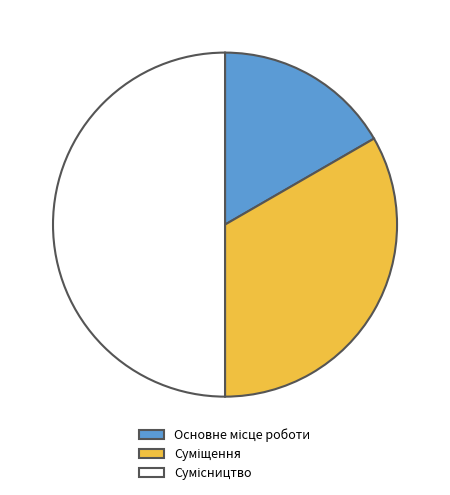

True or false: Основне місце роботи accounts for 17% of the total.

True